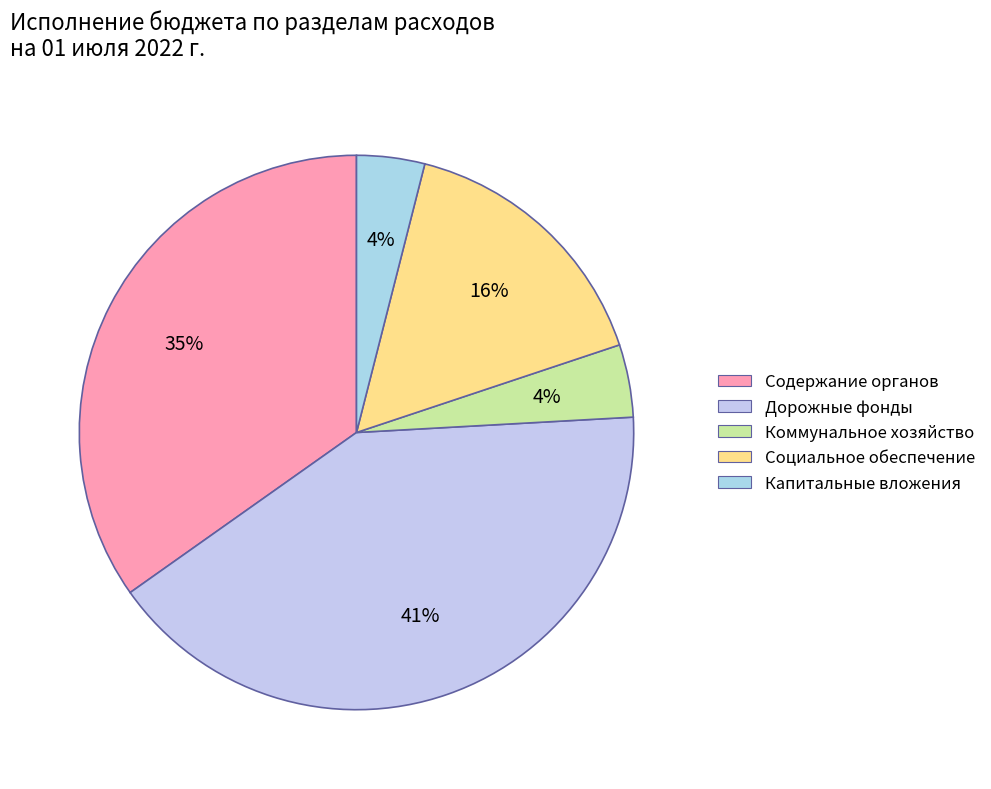

To the nearest percent, what portion does Капитальные вложения represent?

4%